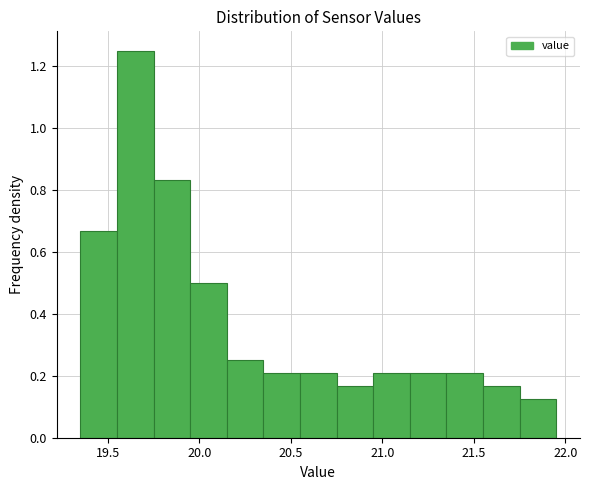

Reading left to right, transcribe this chart: for each bar, give the range it covers on the x-axis and its height. The values are not printed on the chart, so give them approximately, as read against the axis.

19.35 to 19.55: 0.66
19.55 to 19.75: 1.26
19.75 to 19.95: 0.84
19.95 to 20.15: 0.50
20.15 to 20.35: 0.26
20.35 to 20.55: 0.20
20.55 to 20.75: 0.20
20.75 to 20.95: 0.16
20.95 to 21.15: 0.20
21.15 to 21.35: 0.20
21.35 to 21.55: 0.20
21.55 to 21.75: 0.16
21.75 to 21.95: 0.12